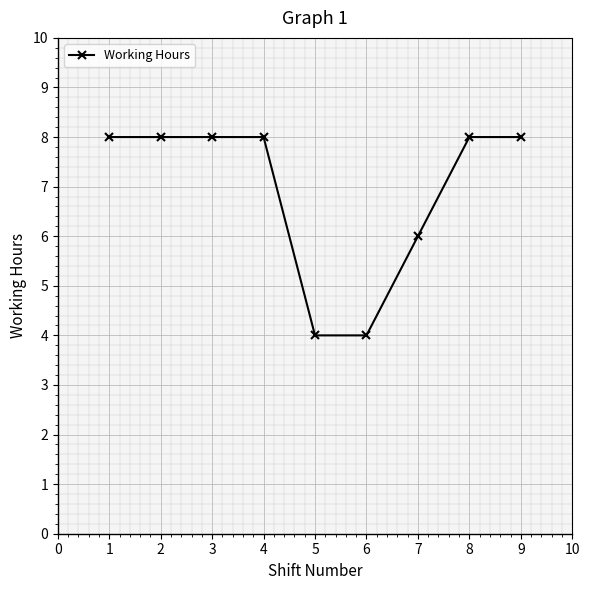

What is the value of the 7th point from the left?

6.0